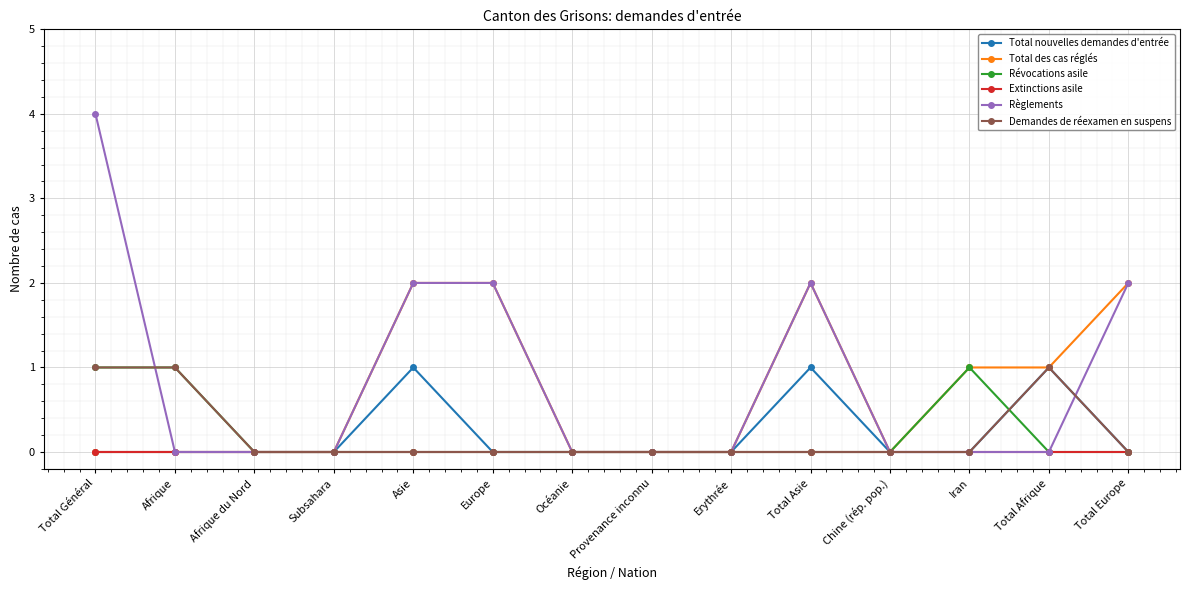

Is it true that Total nouvelles demandes d'entrée equals 1 at Total Afrique?

True